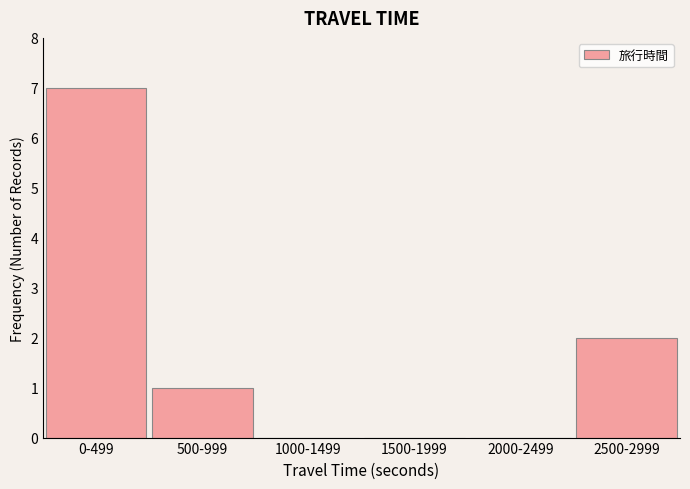

Reading right to left, extract all data points from this chart.

2500-2999=2	2000-2499=0	1500-1999=0	1000-1499=0	500-999=1	0-499=7